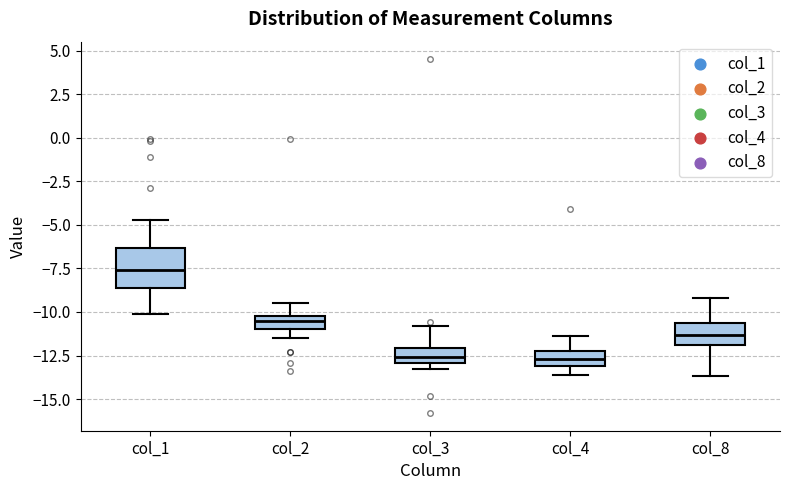

Reading left to right, read every box against the y-axis: the position of its median line, the range the box covers, and the ends of its whiskers. The values are not printed on the chart, so give them approximately, as read against the axis.

col_1: median -7.5, box -8.5 to -6.5, whiskers -10.0 to -4.5
col_2: median -10.5, box -11.0 to -10.0, whiskers -11.5 to -9.5
col_3: median -12.5, box -13.0 to -12.0, whiskers -13.5 to -11.0
col_4: median -12.5, box -13.0 to -12.0, whiskers -13.5 to -11.5
col_8: median -11.5, box -12.0 to -10.5, whiskers -13.5 to -9.0